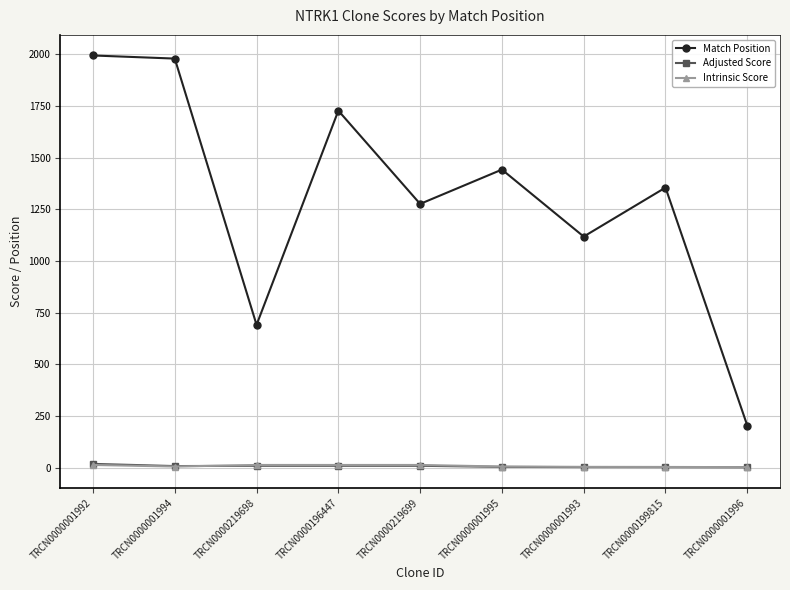

What is the value of the Match Position point at the 5th from the left?

1276.0